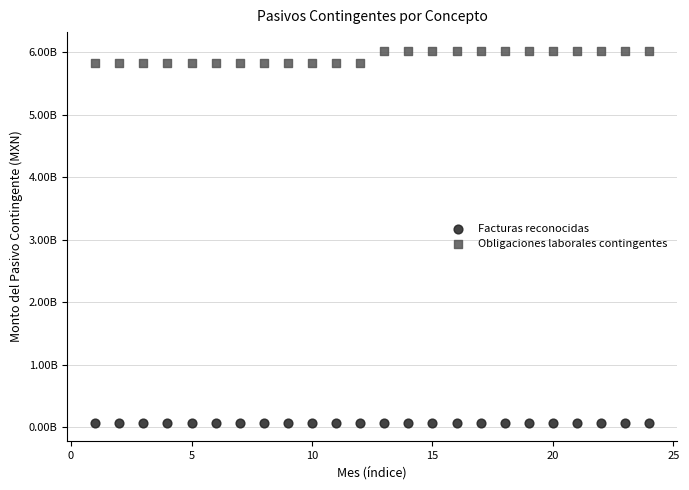

Which series contains the lowest Y value?

Facturas reconocidas